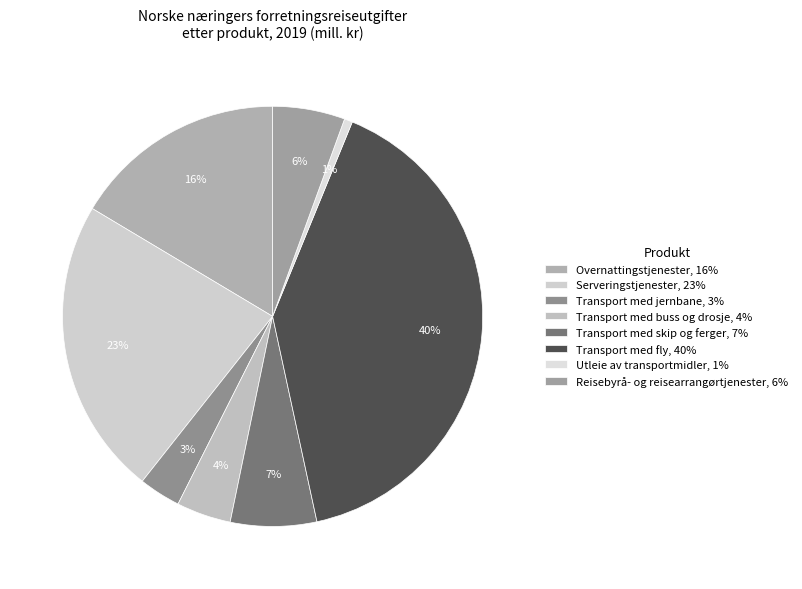

Is it true that Transport med buss og drosje is 11% of the pie?

False